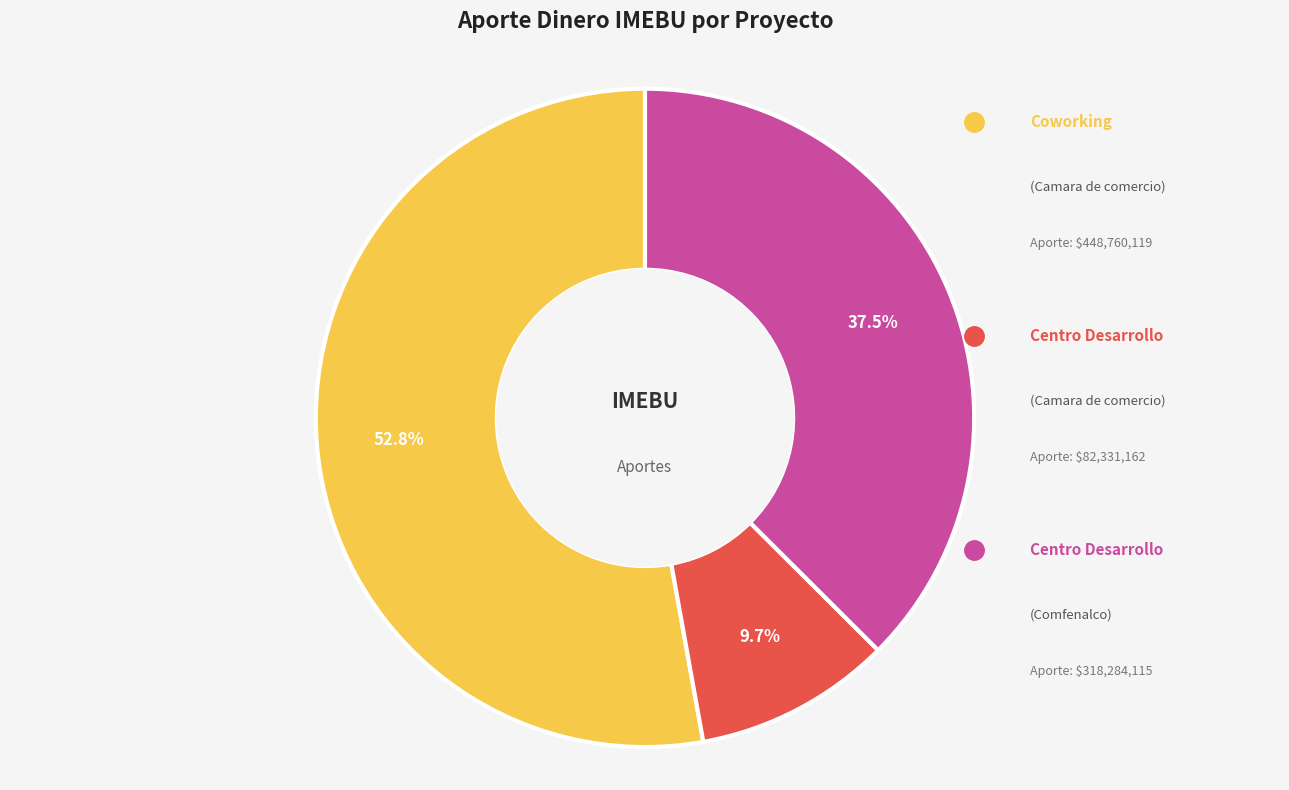

To the nearest percent, what is the average slice percentage?

33%